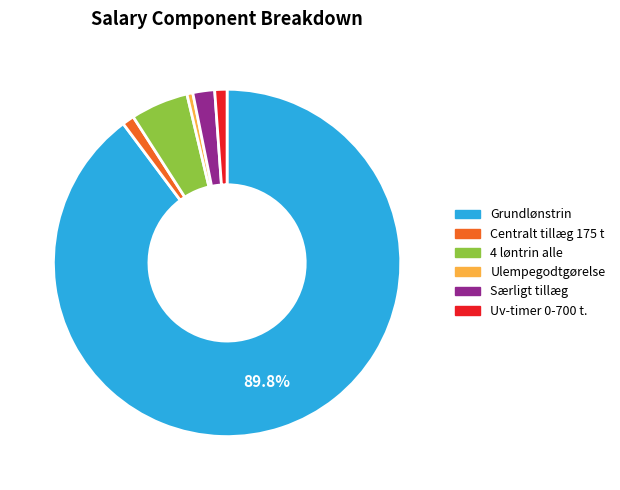

True or false: 4 løntrin alle accounts for 1% of the total.

False